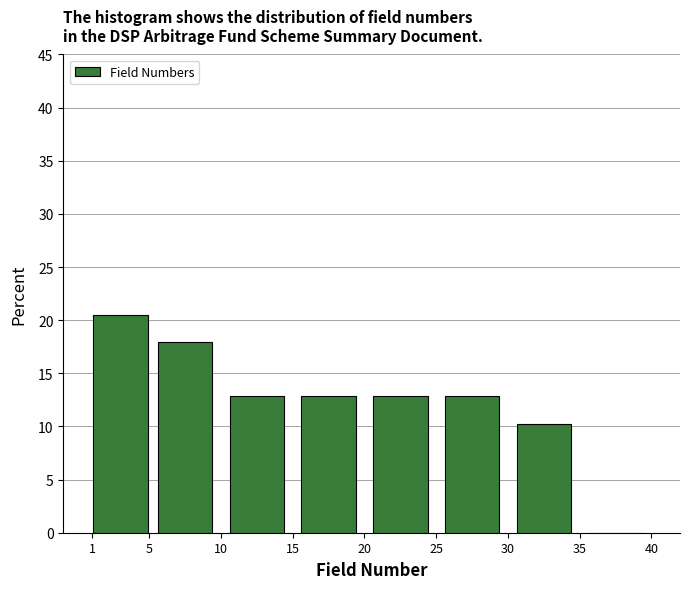

Reading left to right, list every bar in this chart as the range it spans on the x-axis followed by its height. The values are not printed on the chart, so give them approximately, as read against the axis.

1 to 5: 20.5
5 to 10: 18.0
10 to 15: 13.0
15 to 20: 13.0
20 to 25: 13.0
25 to 30: 13.0
30 to 35: 10.5
35 to 40: 0